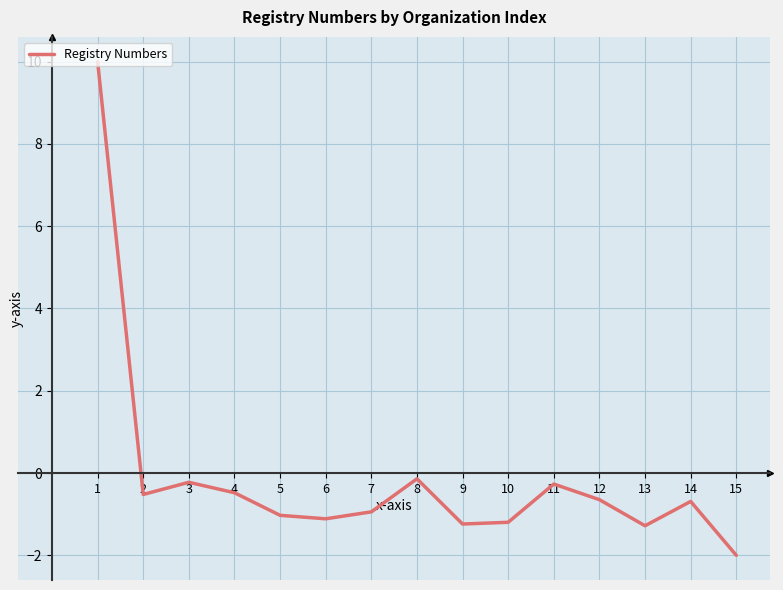

How many values are below zero?

14